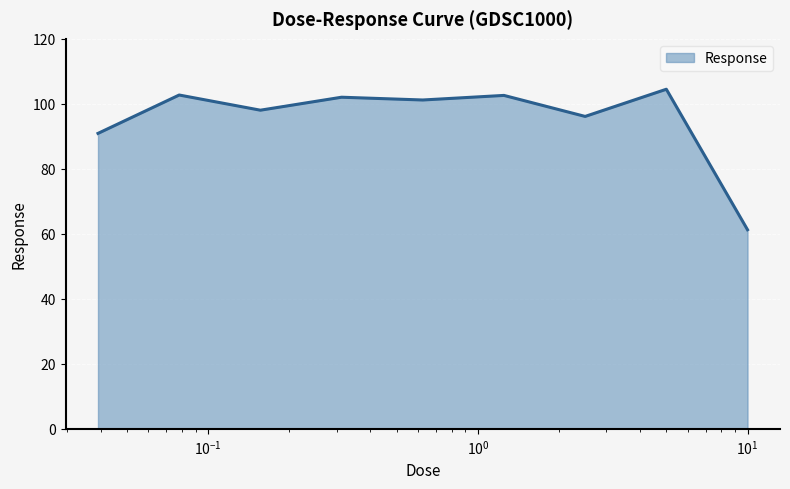

What is the difference between the maximum and minimum values?

43.2